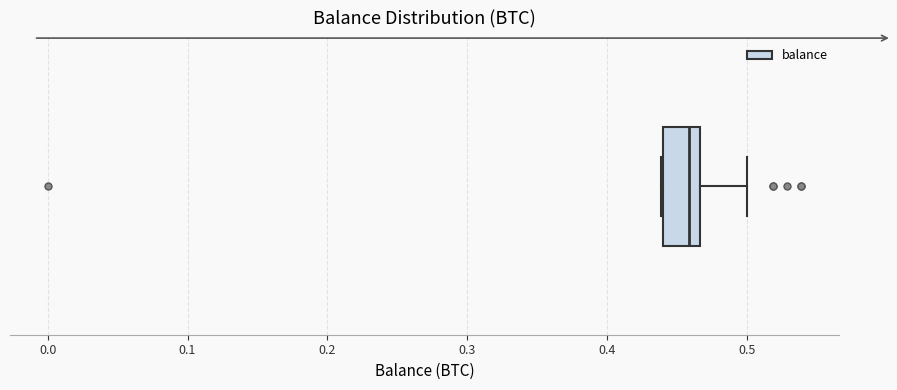

Transcribe this box plot: give where the median line is, the range the box spans, and where the two whiskers end, as read against the x-axis. The values are not printed on the chart, so give them approximately, as read against the axis.

median 0.46, box 0.44 to 0.47, whiskers 0.44 to 0.50